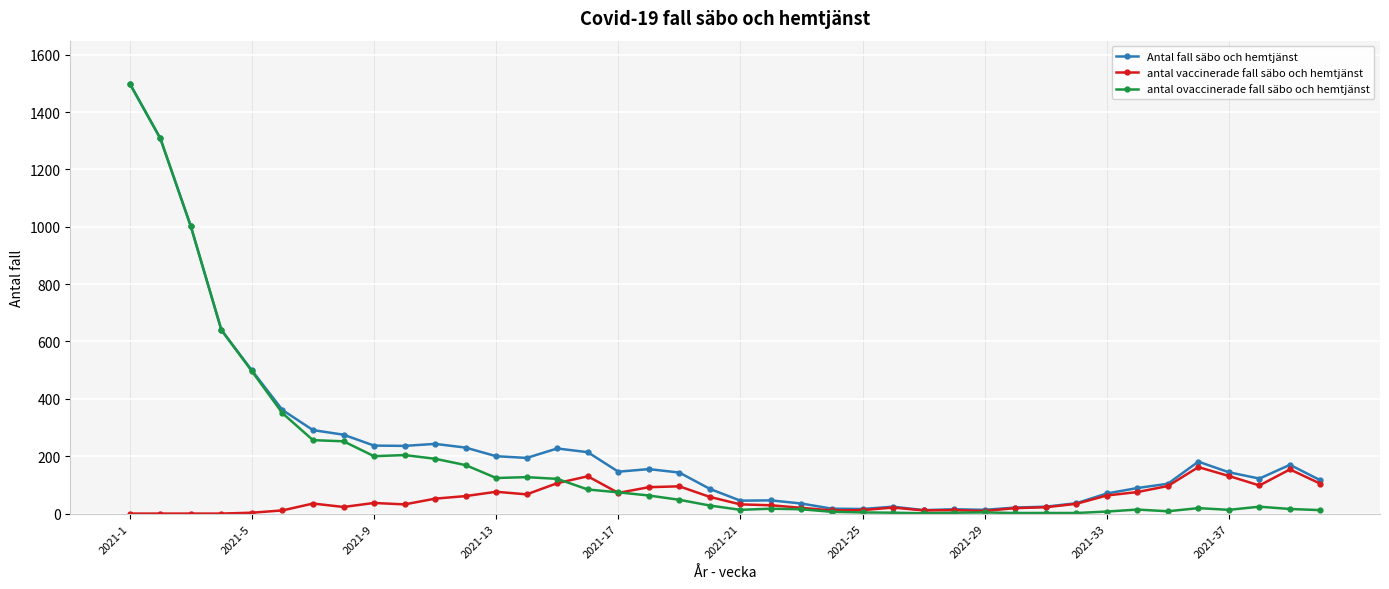

What are all the series names shown in the legend?

Antal fall säbo och hemtjänst, antal vaccinerade fall säbo och hemtjänst, antal ovaccinerade fall säbo och hemtjänst